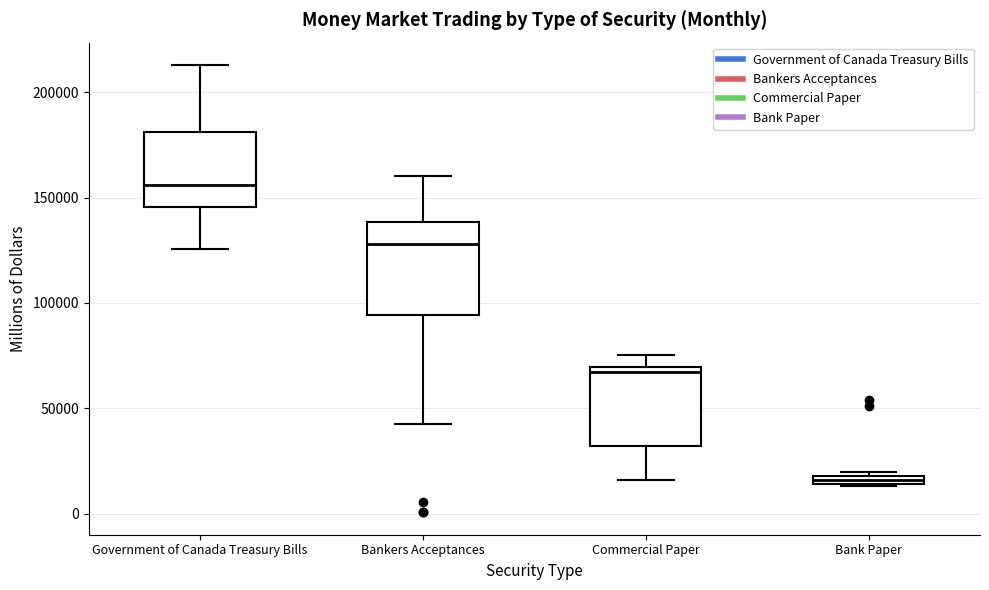

Which box is the tallest, from its lower edge to its upper edge?

Bankers Acceptances